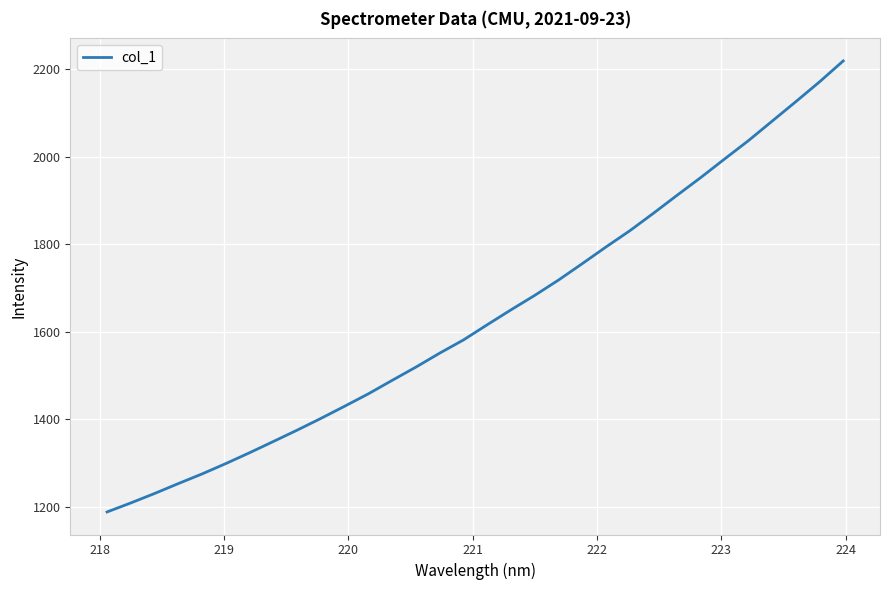

What is the smallest value displayed?

1188.2